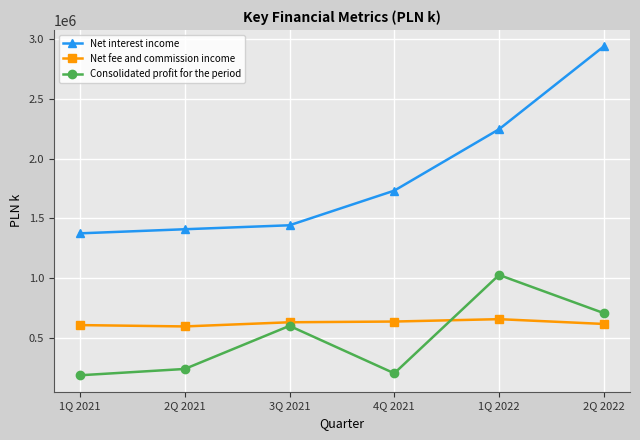

What is the value of the Net fee and commission income point at the 1st from the left?

611274